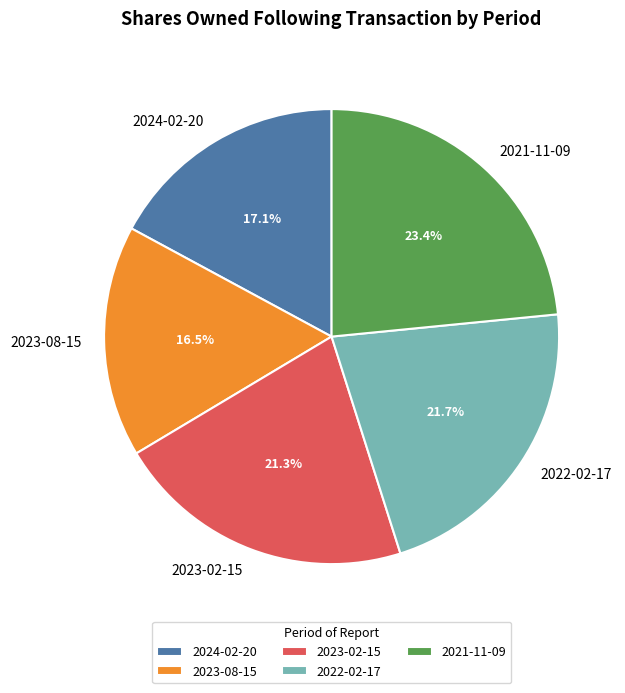

What is the smallest slice in the pie chart?

2023-08-15